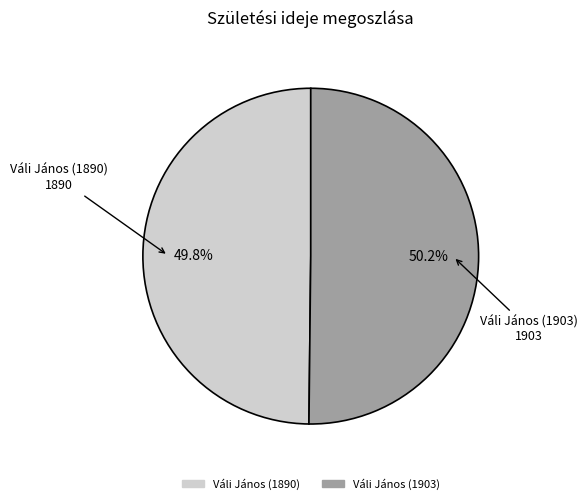

Is there a majority slice in this chart?

Yes